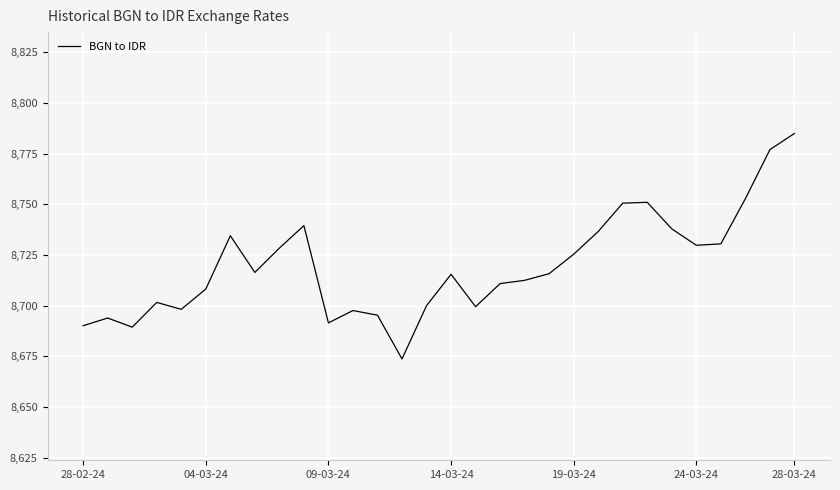

What is the smallest value displayed?

8673.7